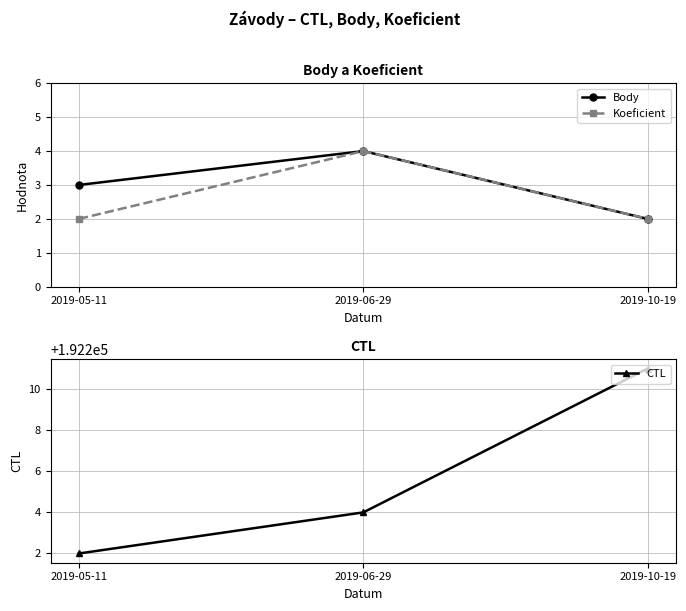

How many data points in CTL are above 192204?

1